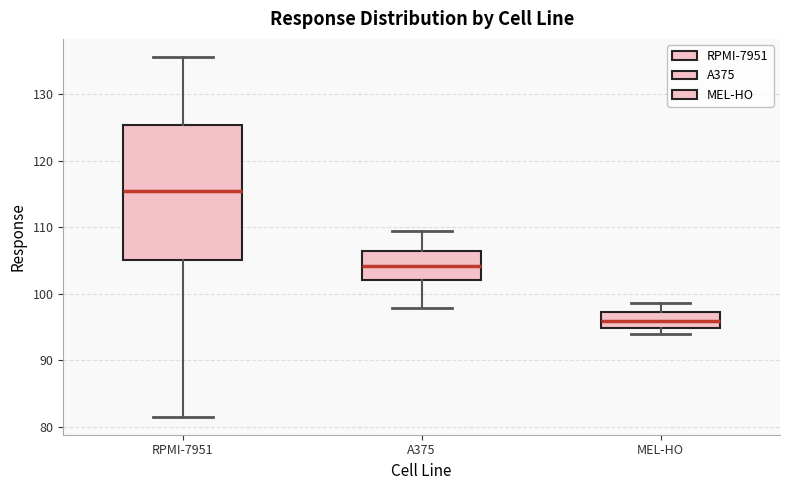

Reading left to right, transcribe this box plot: for each box, give where its median line is, the range the box spans, and where its two whiskers end, as read against the y-axis. The values are not printed on the chart, so give them approximately, as read against the axis.

RPMI-7951: median 115, box 105 to 125, whiskers 82 to 136
A375: median 104, box 102 to 106, whiskers 98 to 109
MEL-HO: median 96, box 95 to 97, whiskers 94 to 99